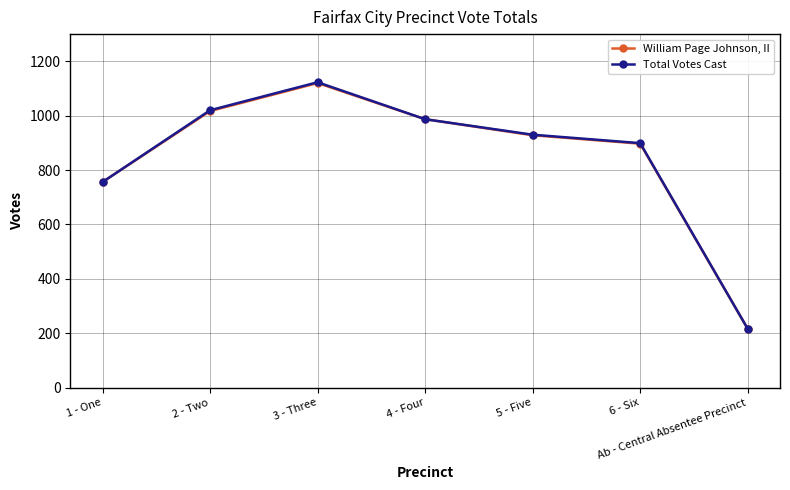

How many data points does each series have?

7